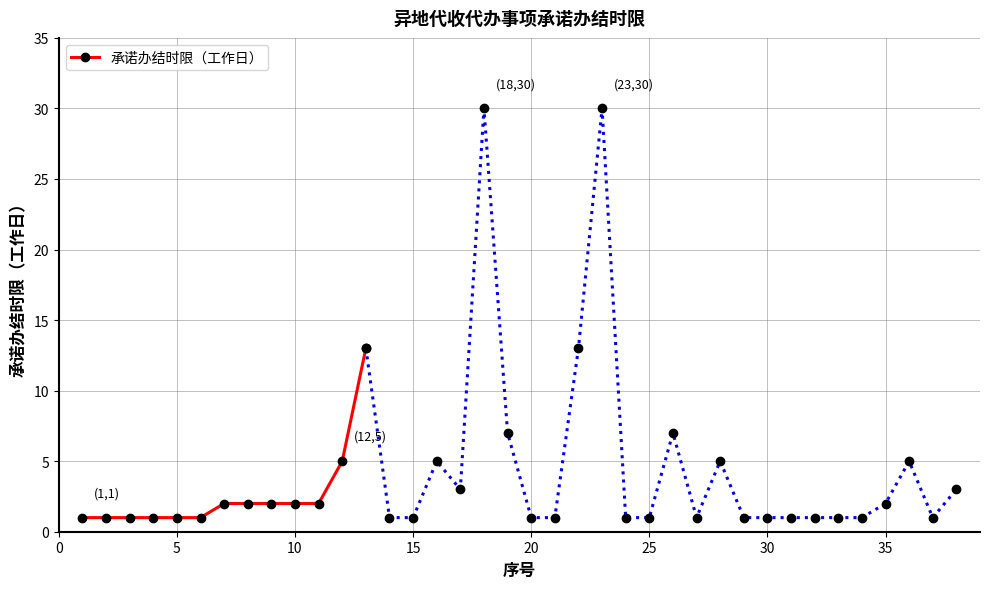

True or false: 承诺办结时限（工作日） has a value of 1 at 5.

True